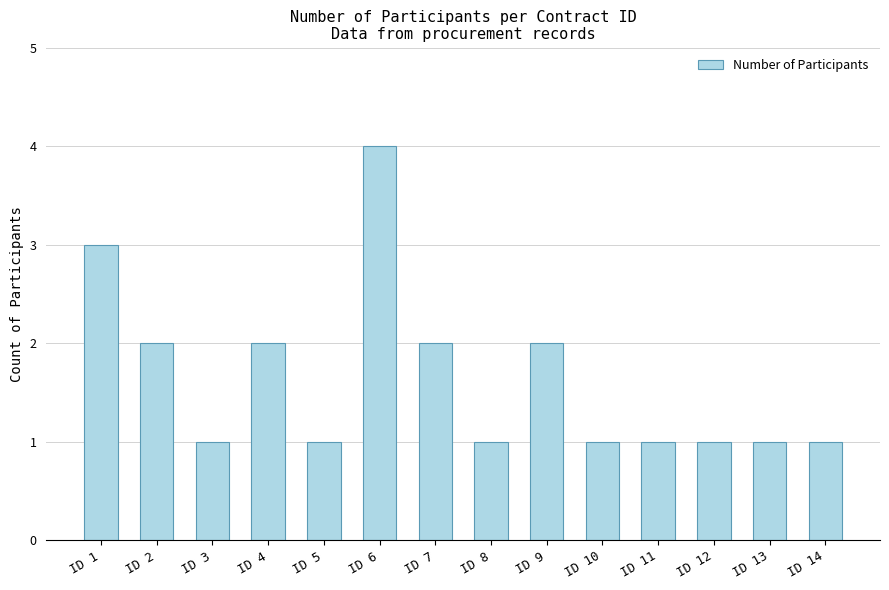

What is the ratio of the value at ID 8 to the value at ID 2?

0.5